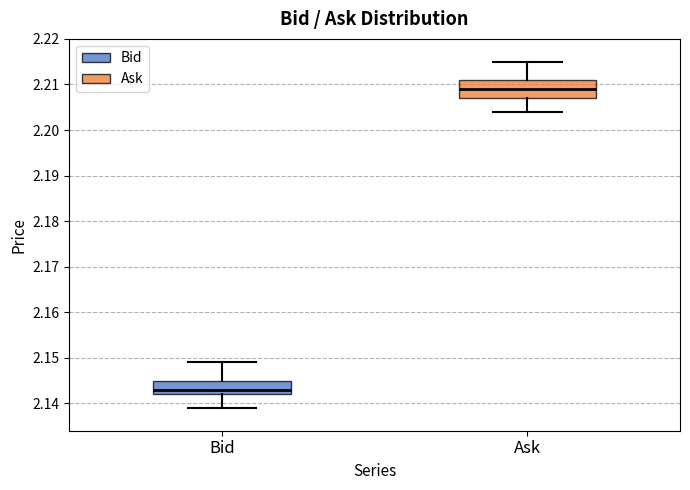

Reading left to right, read every box against the y-axis: the position of its median line, the range the box covers, and the ends of its whiskers. The values are not printed on the chart, so give them approximately, as read against the axis.

Bid: median 2.143, box 2.142 to 2.145, whiskers 2.139 to 2.149
Ask: median 2.209, box 2.207 to 2.211, whiskers 2.204 to 2.215